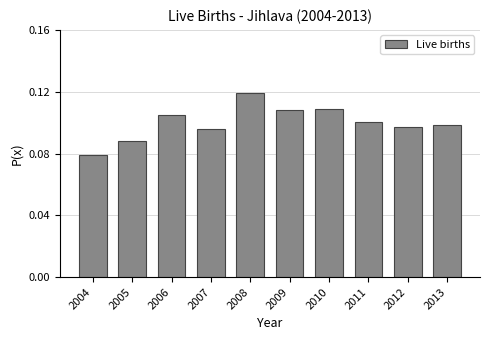

Between 2010 and 2013, which is larger?

2010